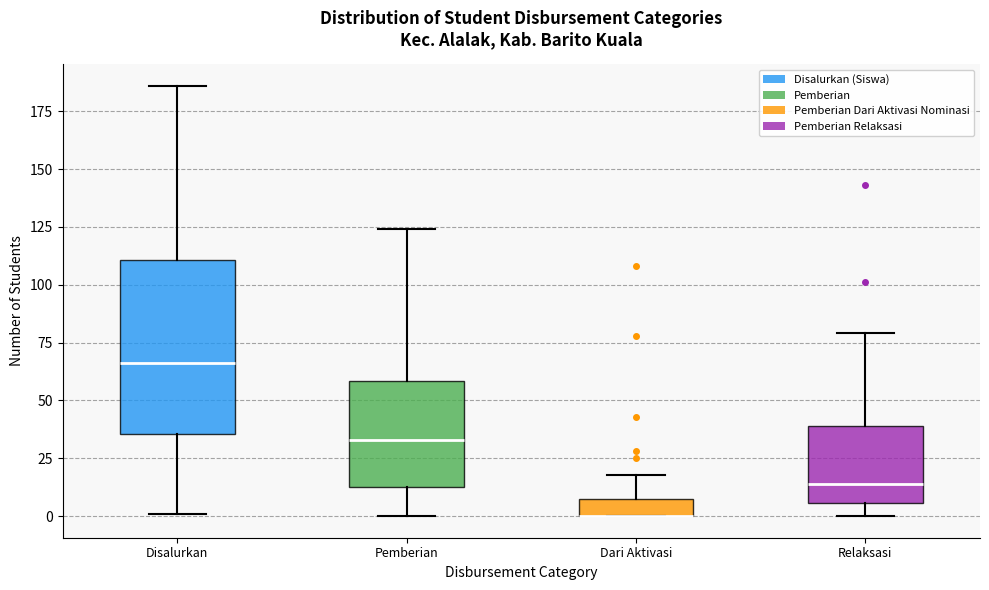

Where does the lower whisker of the box for Relaksasi end on the y-axis? The values are not printed on the chart, so give them approximately, as read against the axis.

0